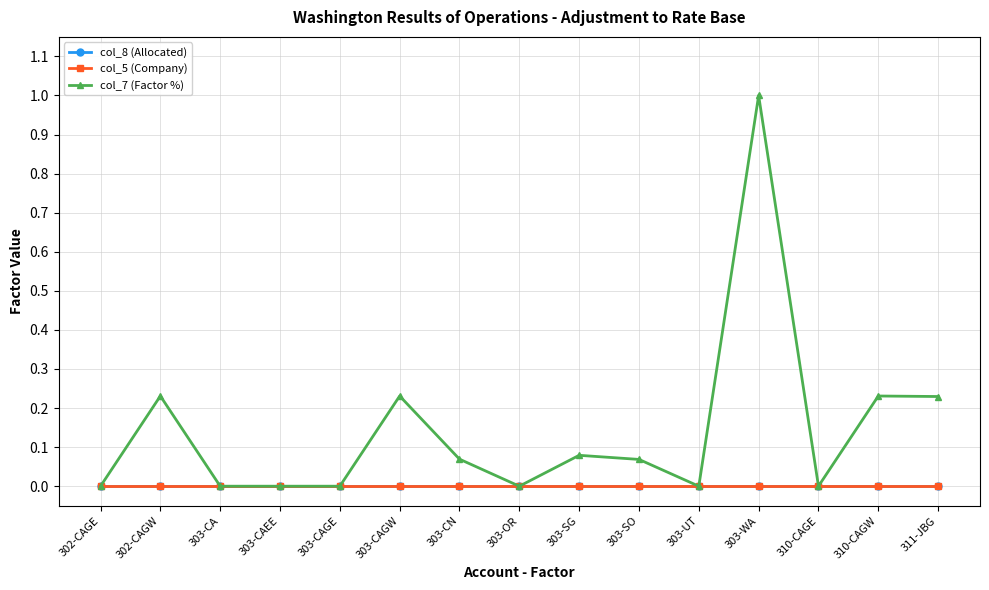

Does the chart display data point markers on the line(s)?

Yes